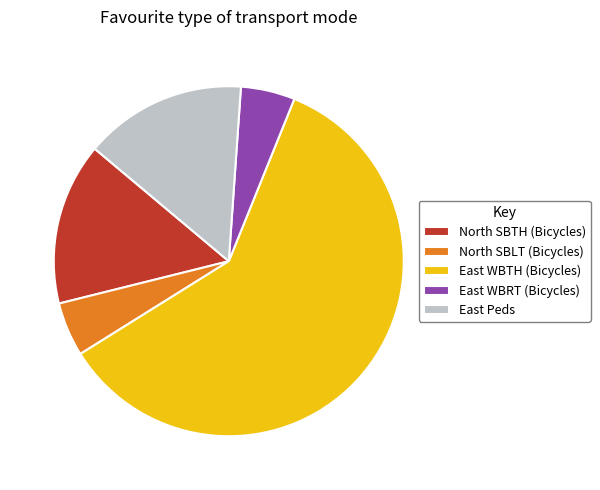

How many slices are in this pie chart?

5